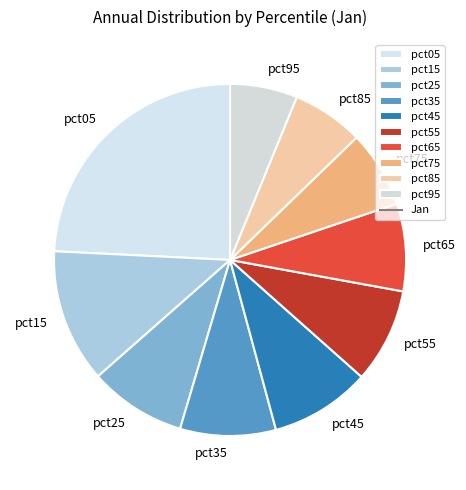

Combined, do pct75 and pct45 account for over 50%?

No